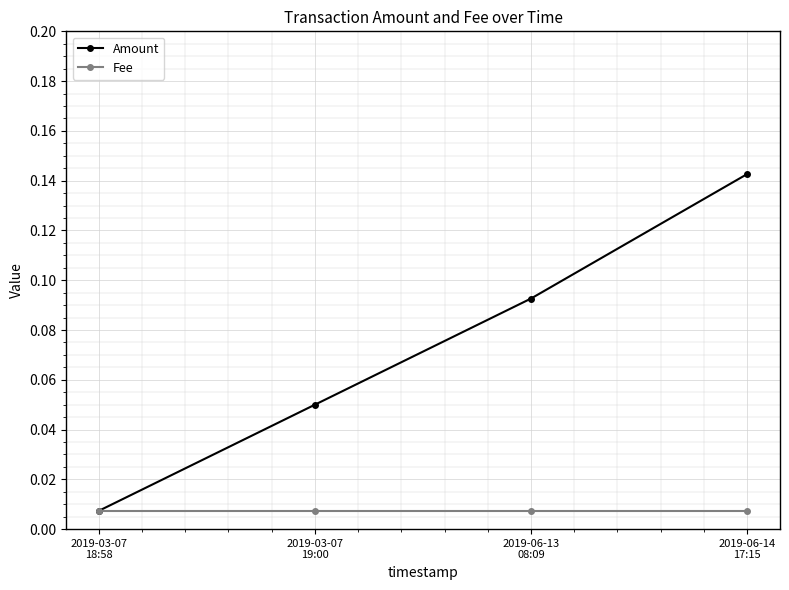

Is this an area chart (filled region under the line)?

No